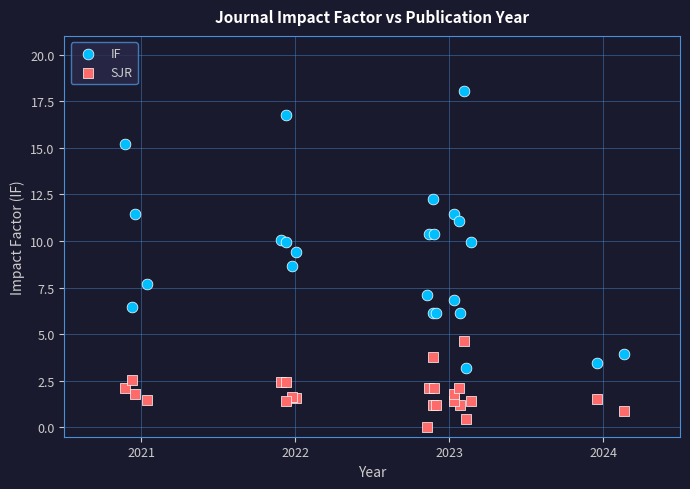

What are all the series names shown in the legend?

IF, SJR